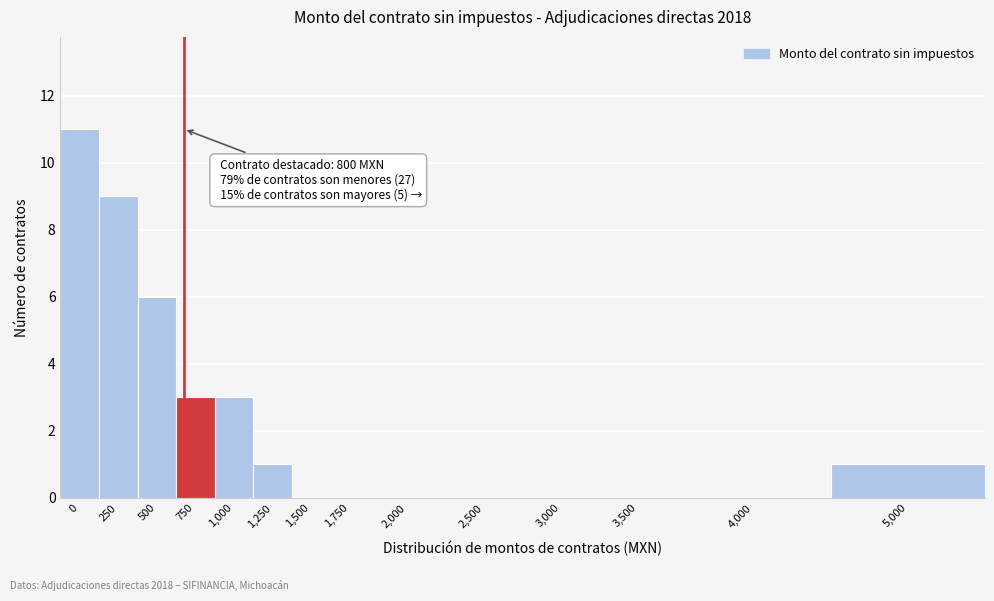

Reading left to right, transcribe all the data shown in this chart.

0=11	250=9	500=6	750=3	1,000=3	1,250=1	1,500=0	1,750=0	2,000=0	2,500=0	3,000=0	3,500=0	4,000=0	5,000=1